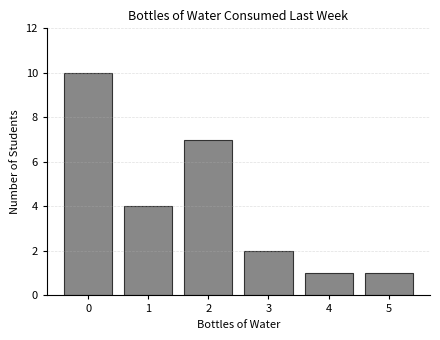

Reading left to right, extract all data points from this chart.

0=10	1=4	2=7	3=2	4=1	5=1